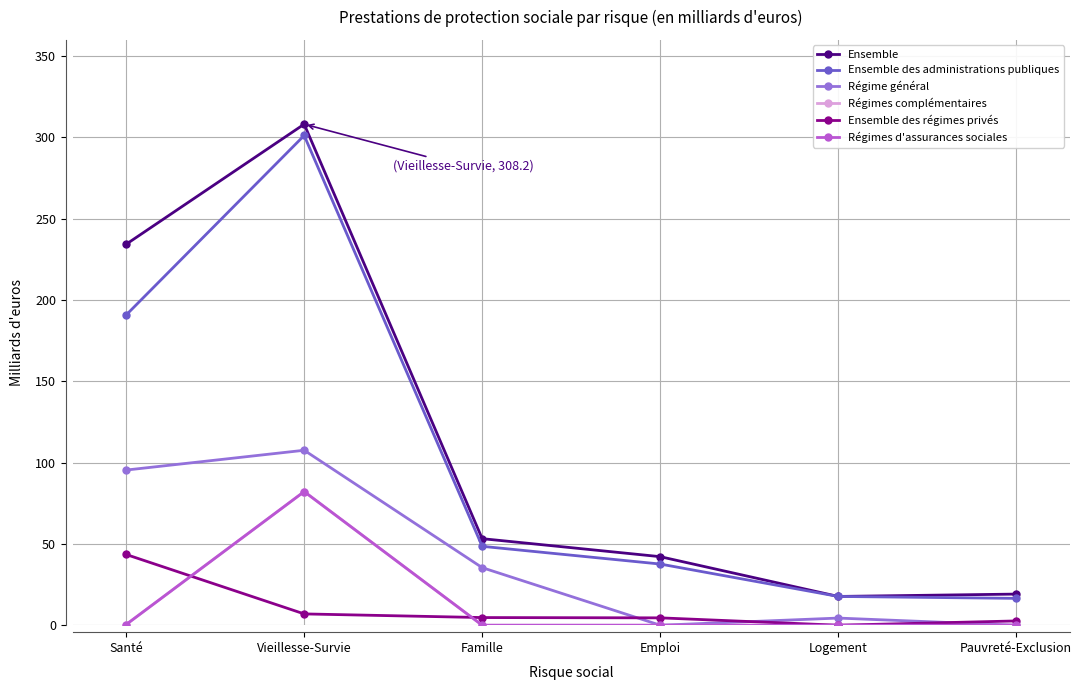

Where do Ensemble des régimes privés and Régime général first cross each other?

Famille and Emploi